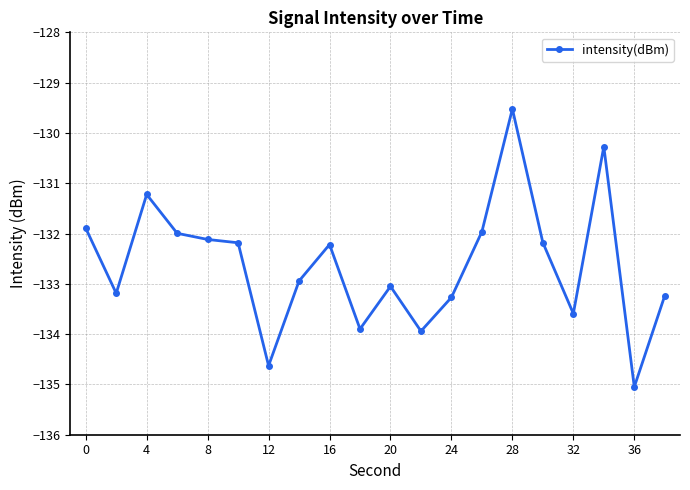

Reading left to right, list all the values displayed in this chart.

-131.9	-133.2	-131.2	-132.0	-132.1	-132.2	-134.6	-132.9	-132.2	-133.9	-133.1	-133.9	-133.3	-132.0	-129.5	-132.2	-133.6	-130.3	-135.0	-133.2